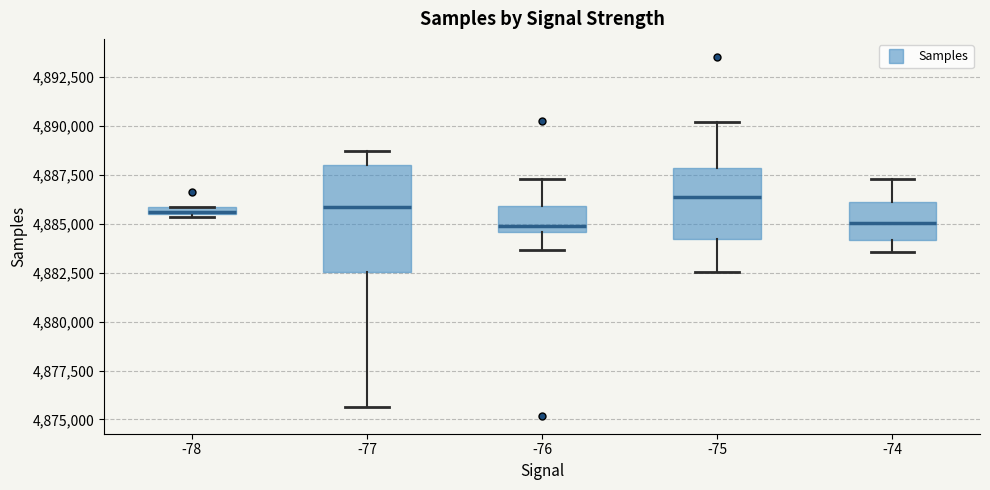

Comparing the boxes themselves (not the whiskers), which one is the tallest?

-77